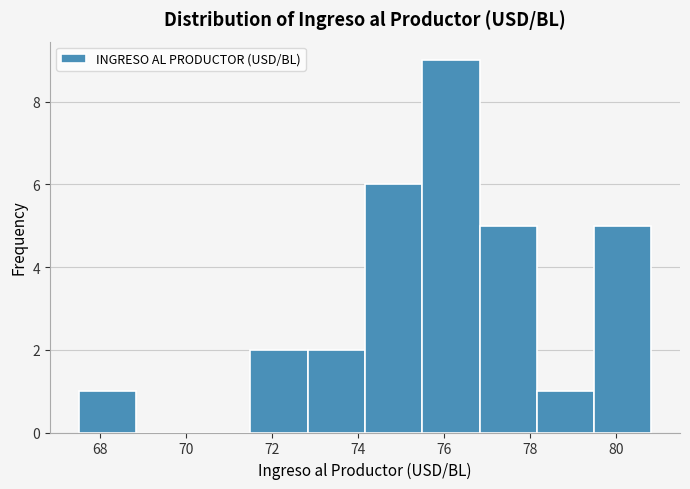

Reading left to right, list every bar in this chart as the range it spans on the x-axis followed by its height. Neither the bar edges nor the heights are printed on the chart, so give them approximately, as read against the axes.

67.6 to 68.8: 1
68.8 to 70.2: 0
70.2 to 71.4: 0
71.4 to 72.8: 2
72.8 to 74.2: 2
74.2 to 75.4: 6
75.4 to 76.8: 9
76.8 to 78.2: 5
78.2 to 79.4: 1
79.4 to 80.8: 5